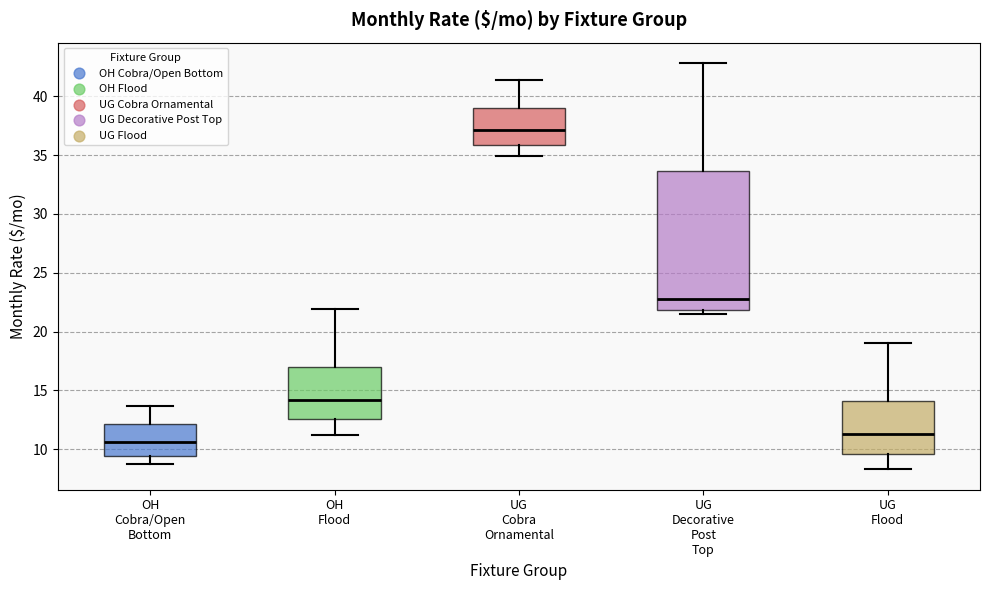

Reading left to right, transcribe this box plot: for each box, give where its median line is, the range the box spans, and where its two whiskers end, as read against the y-axis. The values are not printed on the chart, so give them approximately, as read against the axis.

OH Cobra/Open Bottom: median 10.5, box 9.5 to 12.0, whiskers 8.5 to 13.5
OH Flood: median 14.0, box 12.5 to 17.0, whiskers 11.0 to 22.0
UG Cobra Ornamental: median 37.0, box 36.0 to 39.0, whiskers 35.0 to 41.5
UG Decorative Post Top: median 23.0, box 22.0 to 33.5, whiskers 21.5 to 43.0
UG Flood: median 11.5, box 9.5 to 14.0, whiskers 8.5 to 19.0